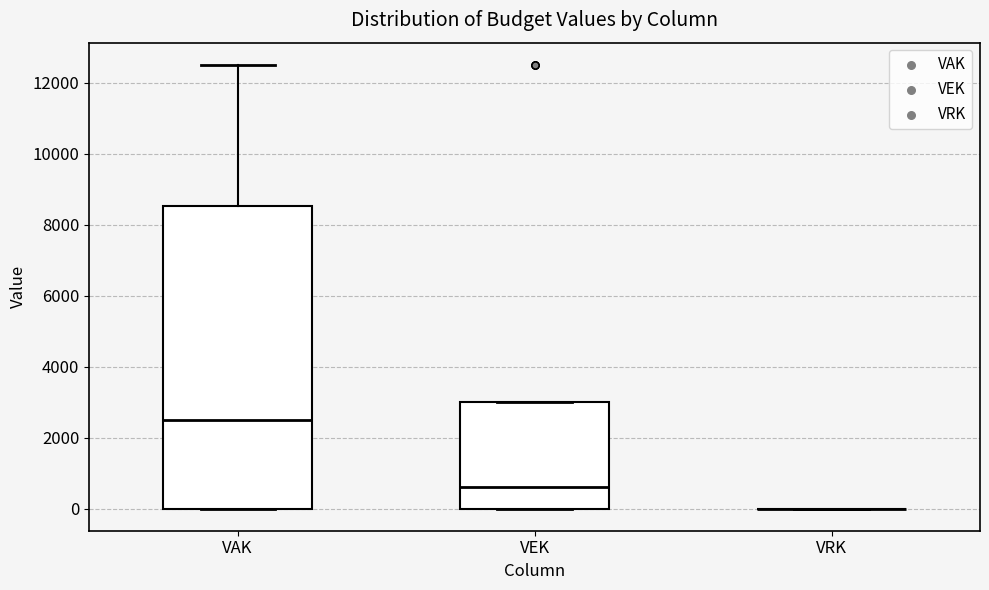

Reading left to right, read every box against the y-axis: the position of its median line, the range the box covers, and the ends of its whiskers. The values are not printed on the chart, so give them approximately, as read against the axis.

VAK: median 2600, box 0 to 8600, whiskers 0 to 12600
VEK: median 600, box 0 to 3000, whiskers 0 to 3000
VRK: box collapsed to a line at 0, whiskers 0 to 0